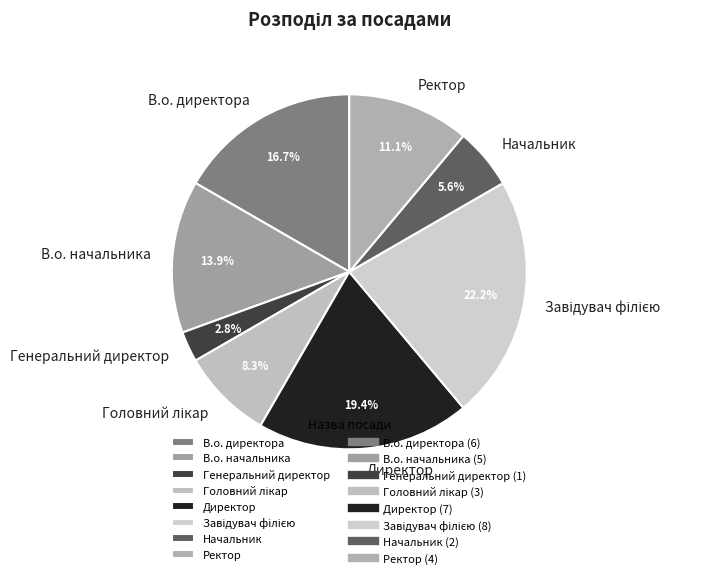

What is the smallest slice in the pie chart?

Генеральний директор